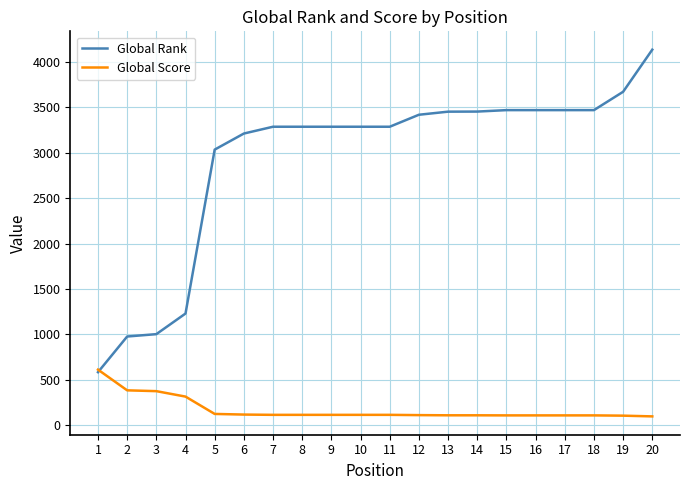

Does the chart have visible grid lines?

Yes